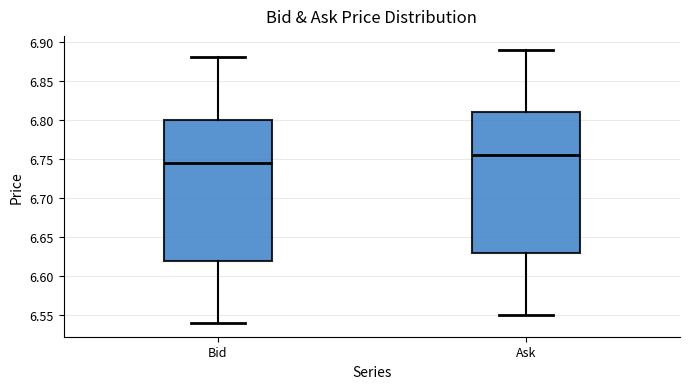

Reading left to right, transcribe this box plot: for each box, give where its median line is, the range the box spans, and where its two whiskers end, as read against the y-axis. The values are not printed on the chart, so give them approximately, as read against the axis.

Bid: median 6.745, box 6.620 to 6.800, whiskers 6.540 to 6.880
Ask: median 6.755, box 6.630 to 6.810, whiskers 6.550 to 6.890